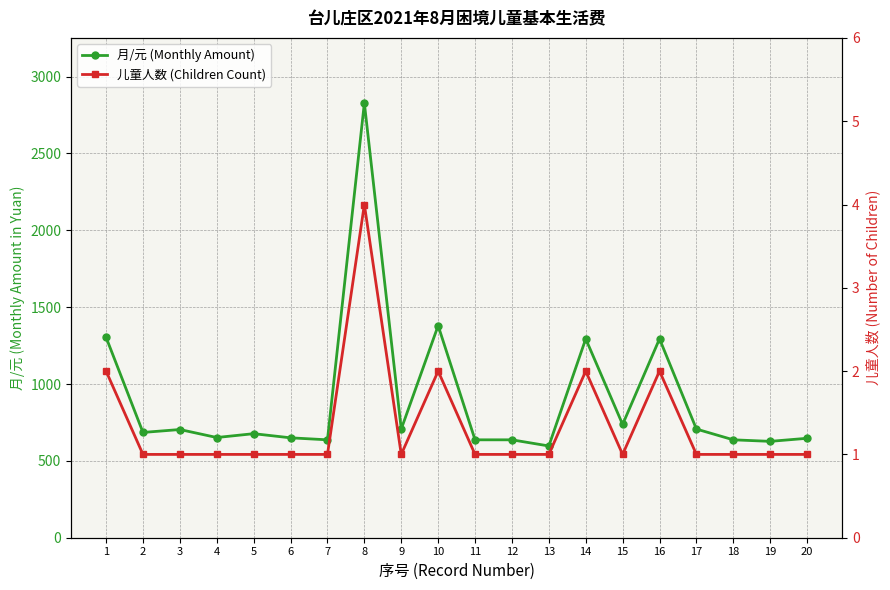

True or false: 月/元 (Monthly Amount) and 儿童人数 (Children Count) intersect in this chart.

False